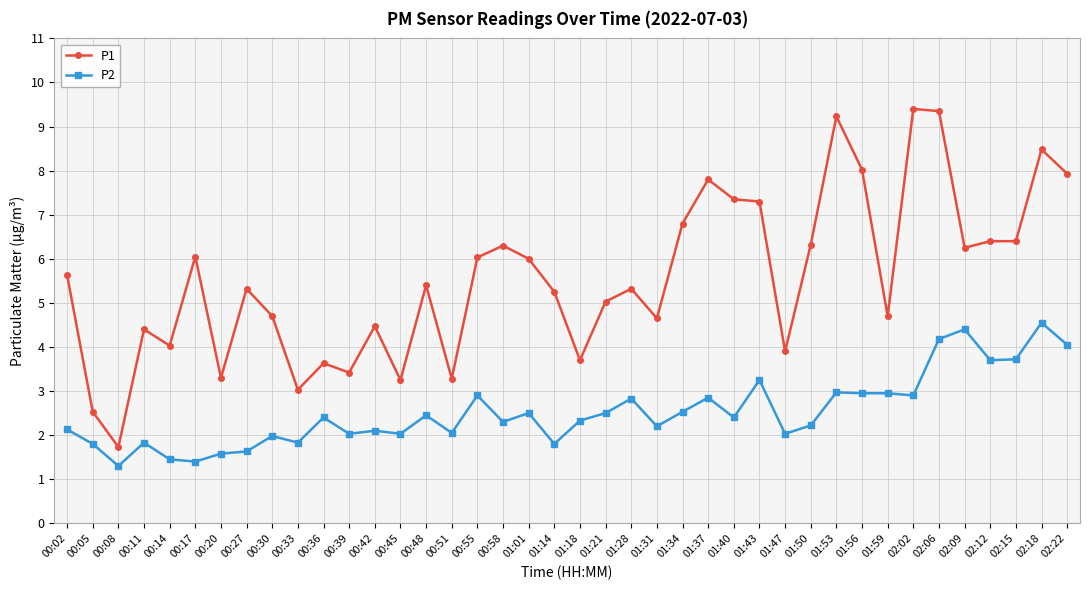

How many distinct data groups are displayed?

2